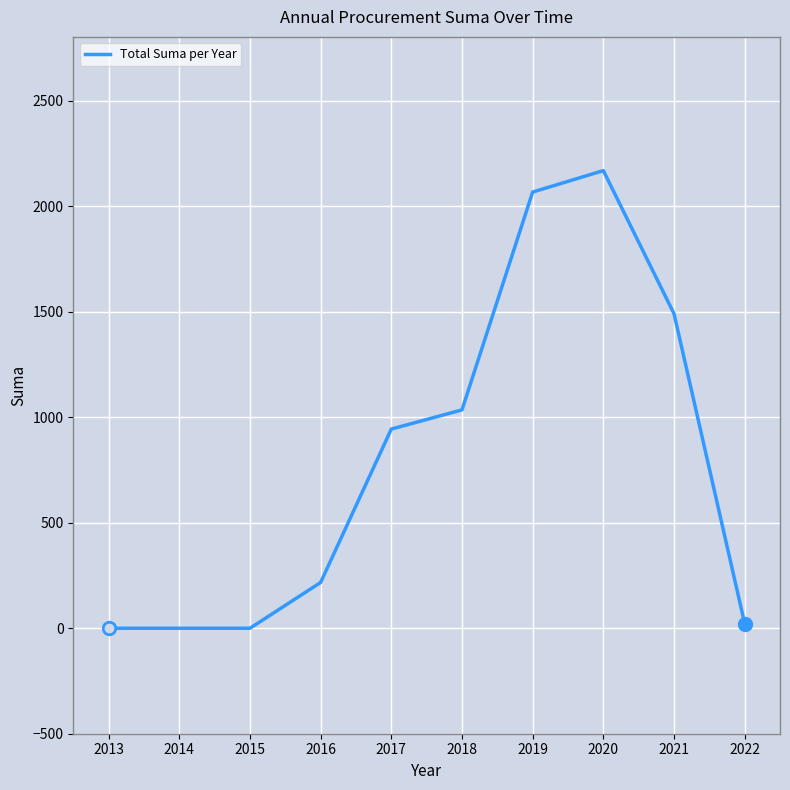

True or false: the data shows 976.8 at 2019.

False